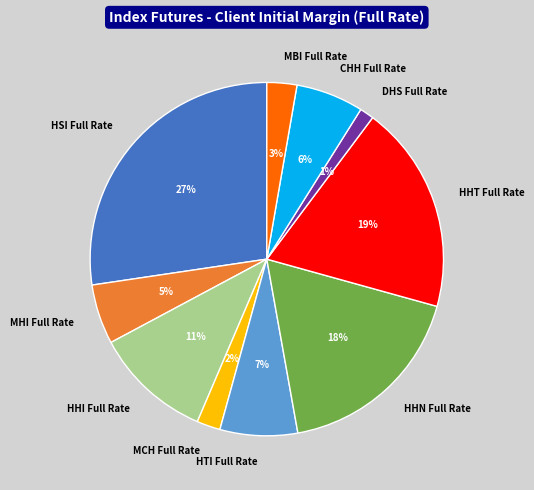

True or false: MHI Full Rate accounts for 1% of the total.

False